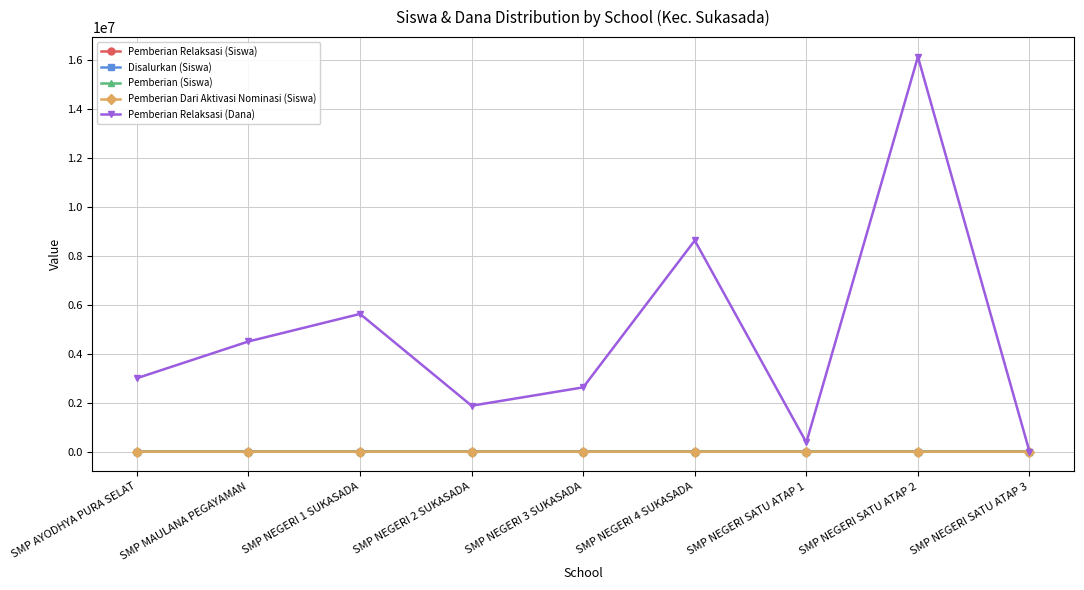

What is the minimum value for Disalurkan (Siswa)?

65